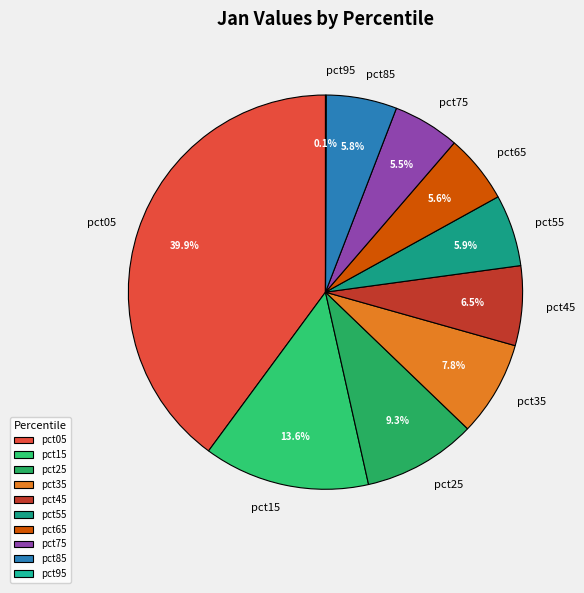

Is there any slice that represents more than half of the pie?

No